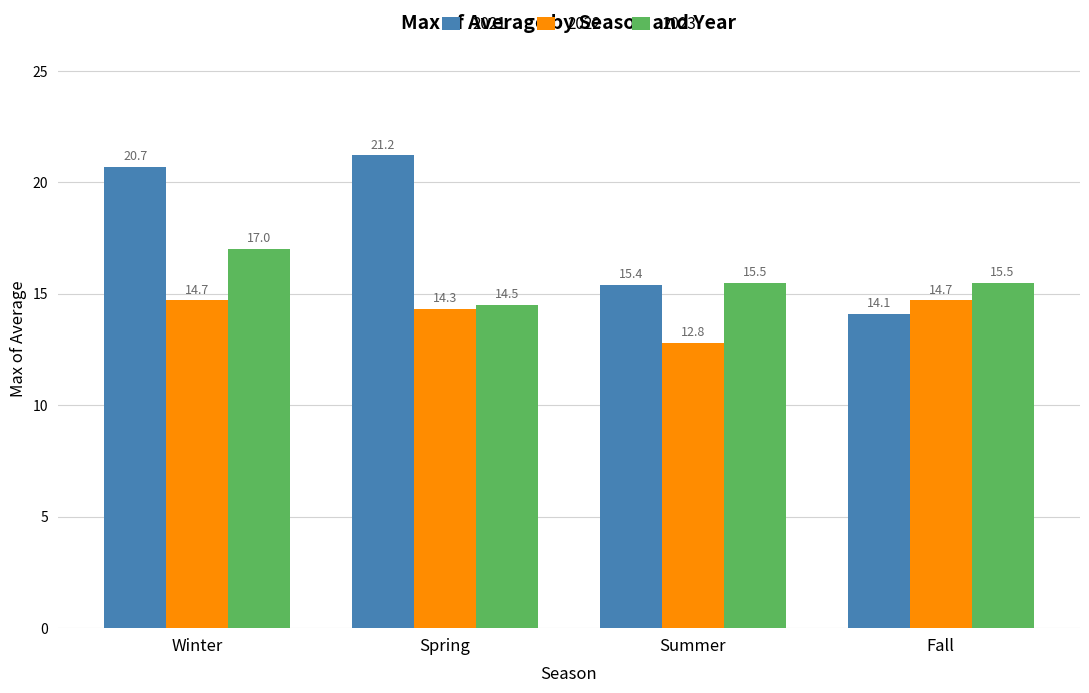

At which label is 2023 closest to 15?

Spring